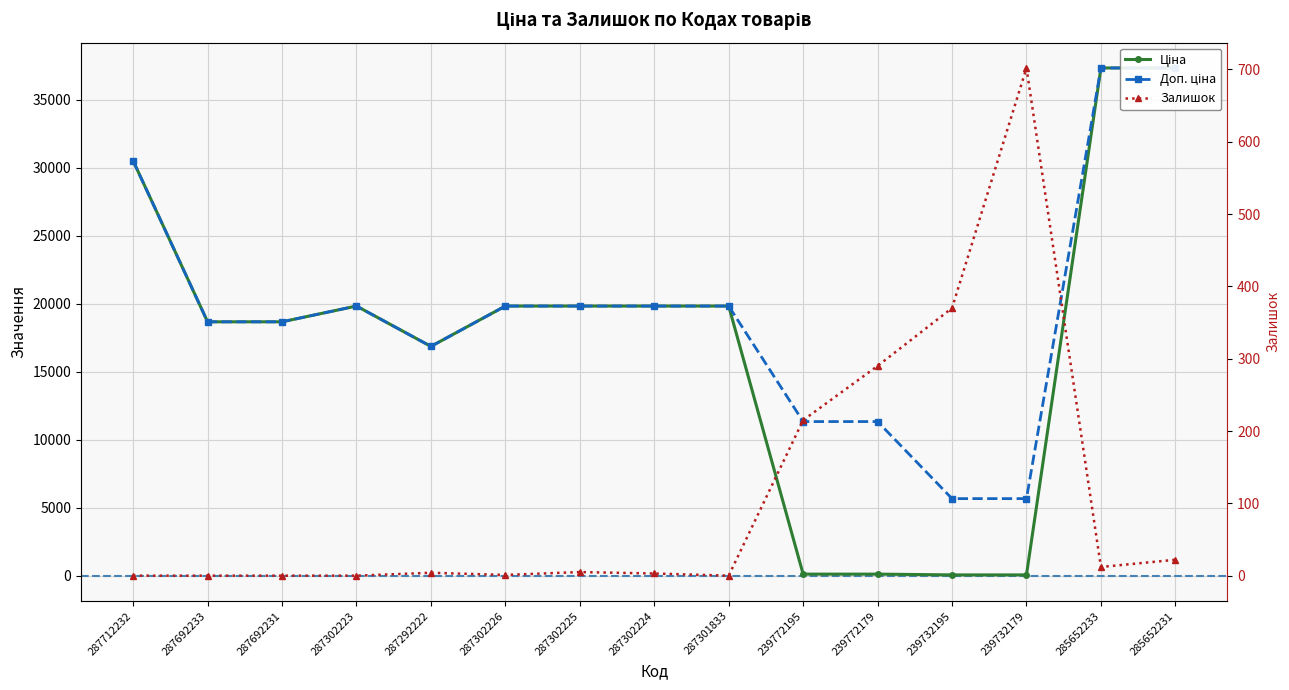

What is the approximate value of Залишок at 285652233?

12.0